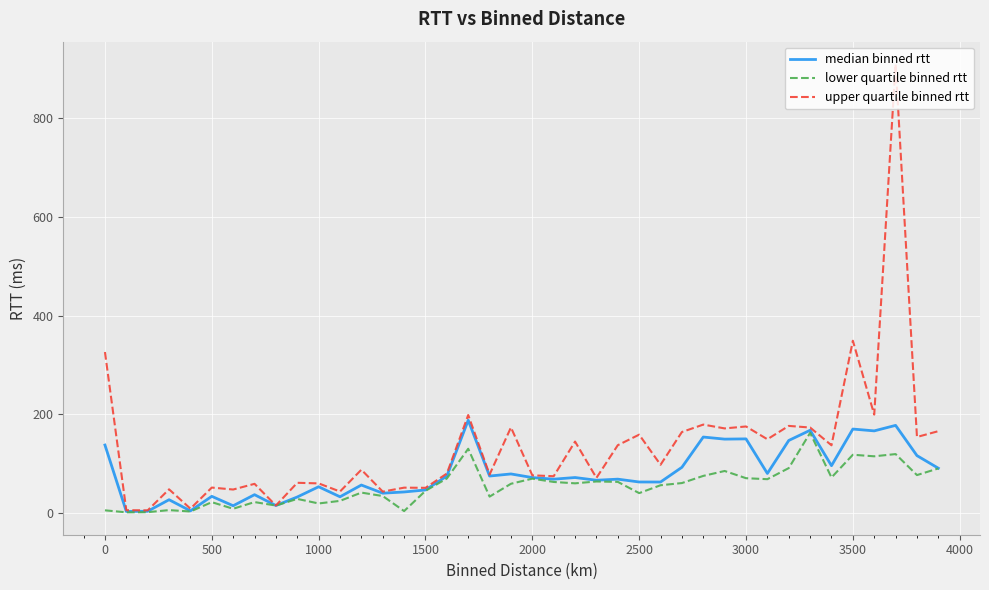

Which series has the widest spread of values?

upper quartile binned rtt